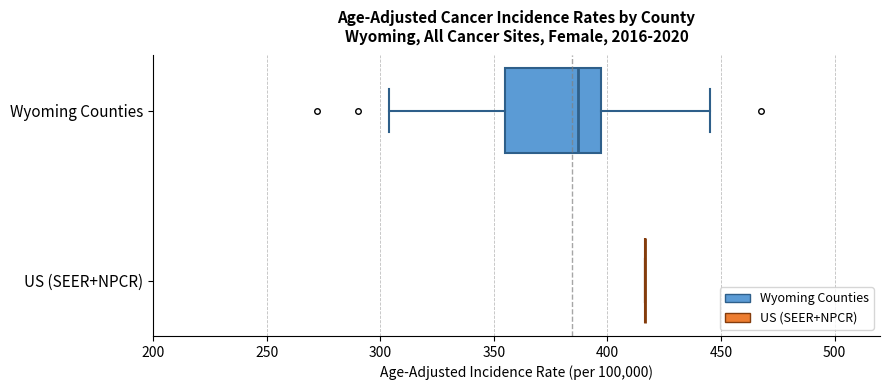

Reading bottom to top, transcribe this box plot: for each box, give where its median line is, the range the box spans, and where its two whiskers end, as read against the x-axis. The values are not printed on the chart, so give them approximately, as read against the axis.

US (SEER+NPCR): box collapsed to a line at 415, whiskers 415 to 415
Wyoming Counties: median 385, box 355 to 395, whiskers 305 to 445